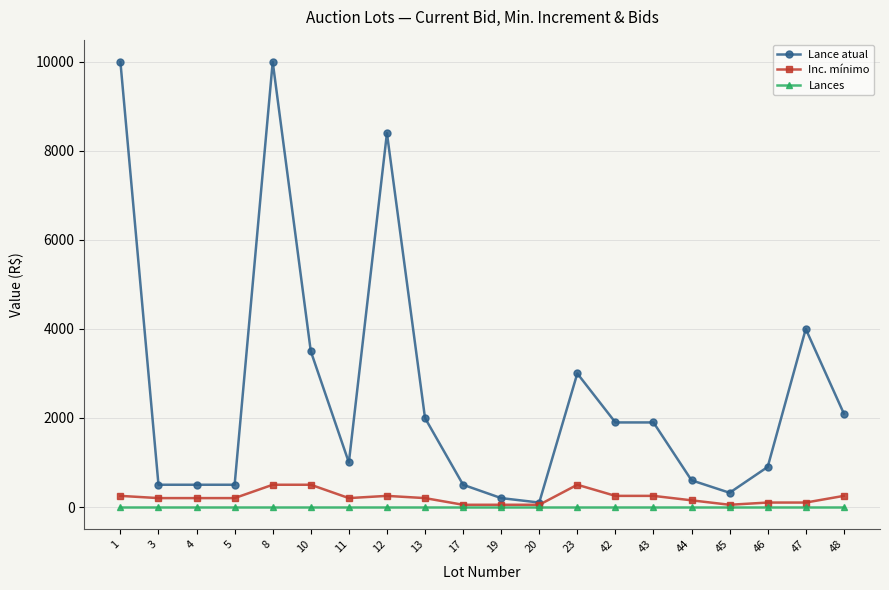

The value of Lances at 8 is 0. True or false?

True